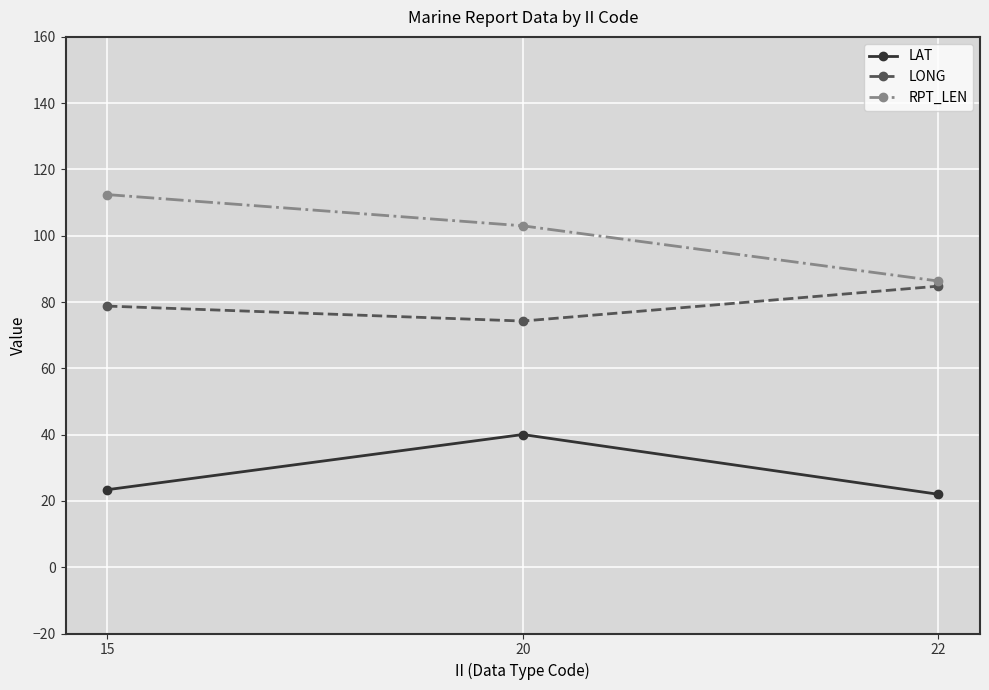

Which category has the highest value in the RPT_LEN series?

15